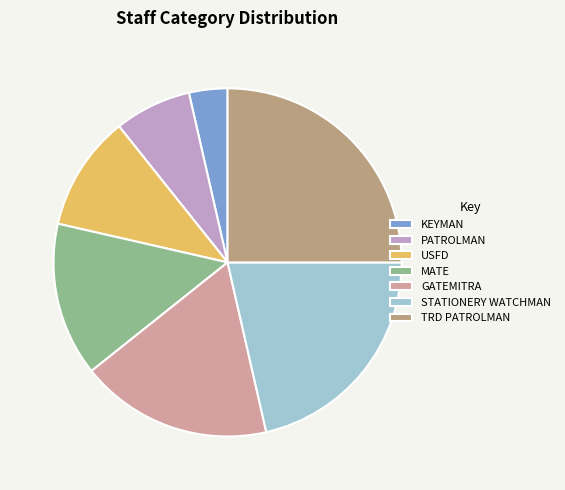

Rank the categories by value from lowest to highest.

KEYMAN, PATROLMAN, USFD, MATE, GATEMITRA, STATIONERY WATCHMAN, TRD PATROLMAN